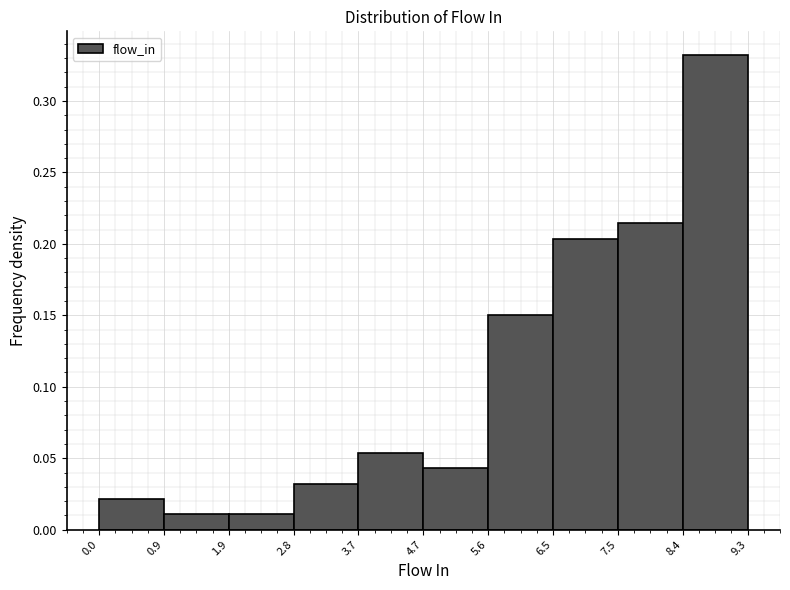

Which range on the x-axis has the tallest bar?

8.4 to 9.3